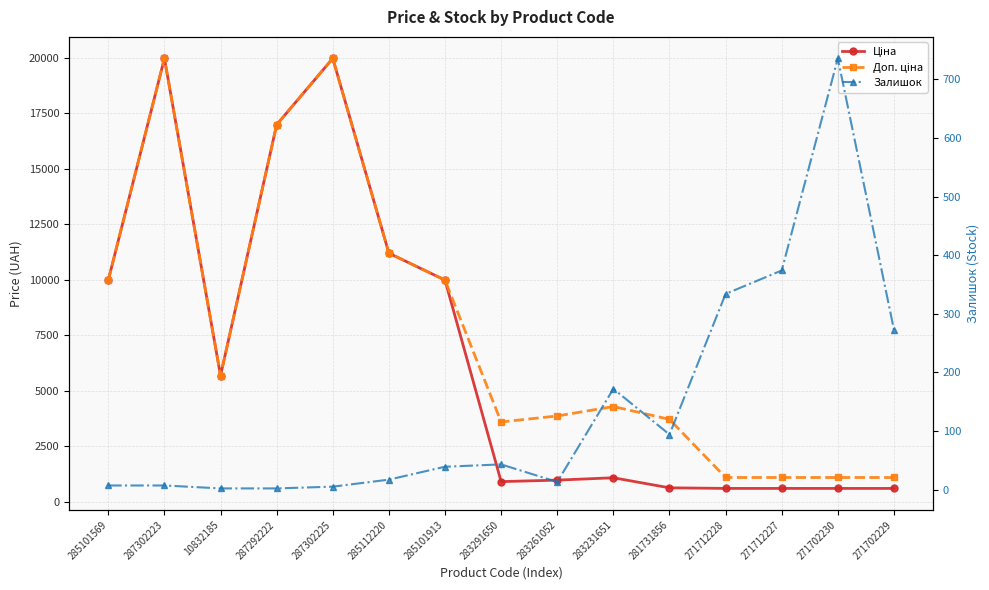

Which category has the lowest value in the Ціна series?

271712228